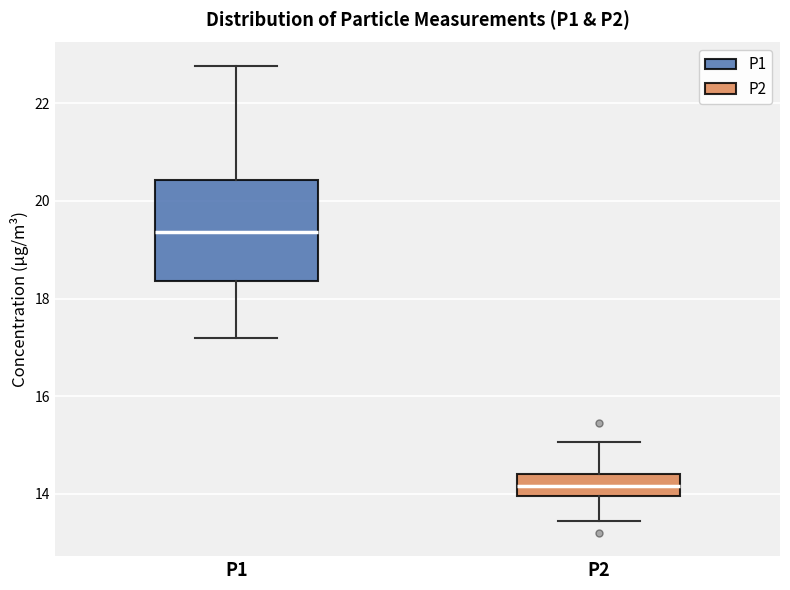

Where is the lower edge of the box for P1 on the y-axis? The values are not printed on the chart, so give them approximately, as read against the axis.

18.4